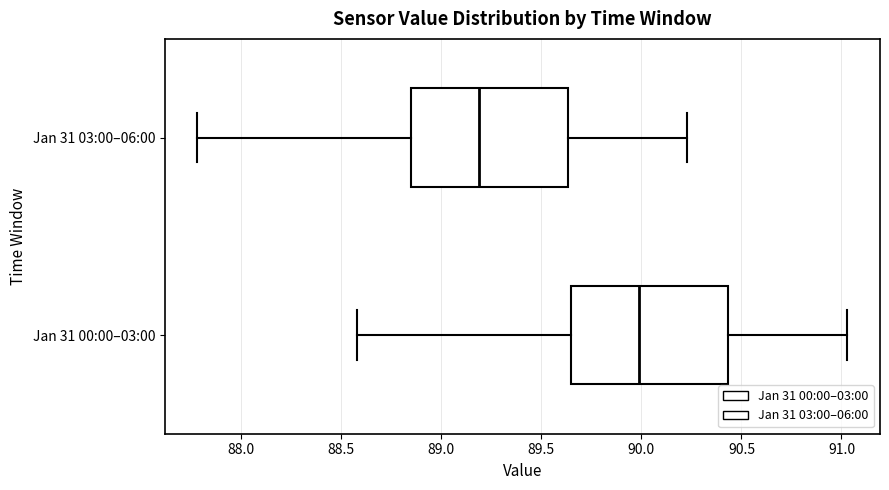

Reading bottom to top, transcribe this box plot: for each box, give where its median line is, the range the box spans, and where its two whiskers end, as read against the x-axis. The values are not printed on the chart, so give them approximately, as read against the axis.

Jan 31 00:00–03:00: median 90.00, box 89.65 to 90.45, whiskers 88.60 to 91.05
Jan 31 03:00–06:00: median 89.20, box 88.85 to 89.65, whiskers 87.80 to 90.25